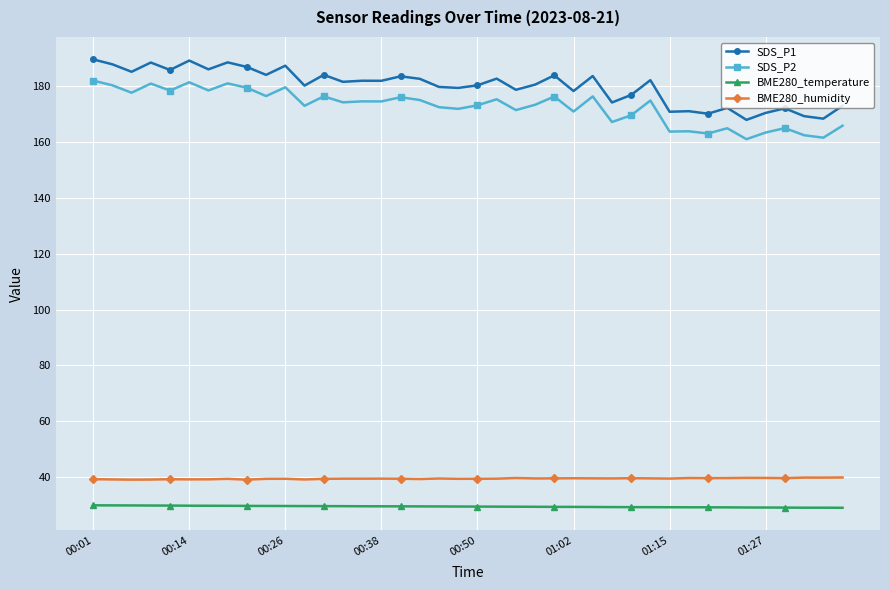

What is the value of the BME280_temperature point at the 40th from the left?

29.0